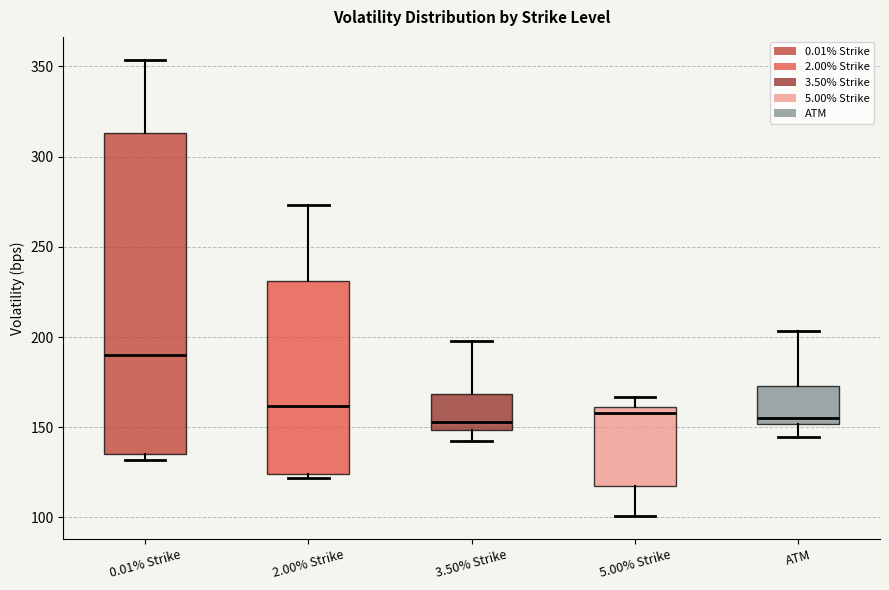

Where does the median line of the box for 2.00% Strike sit on the y-axis? The values are not printed on the chart, so give them approximately, as read against the axis.

160